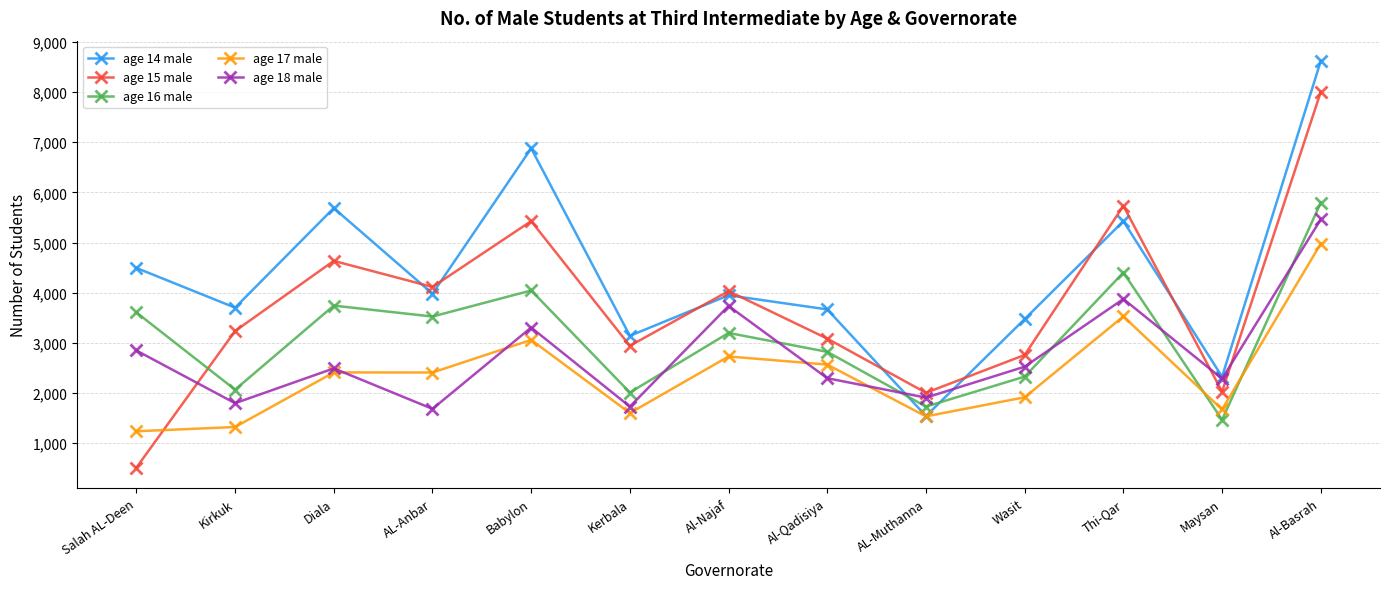

True or false: age 14 male has a value of 8621 at Al-Basrah.

True